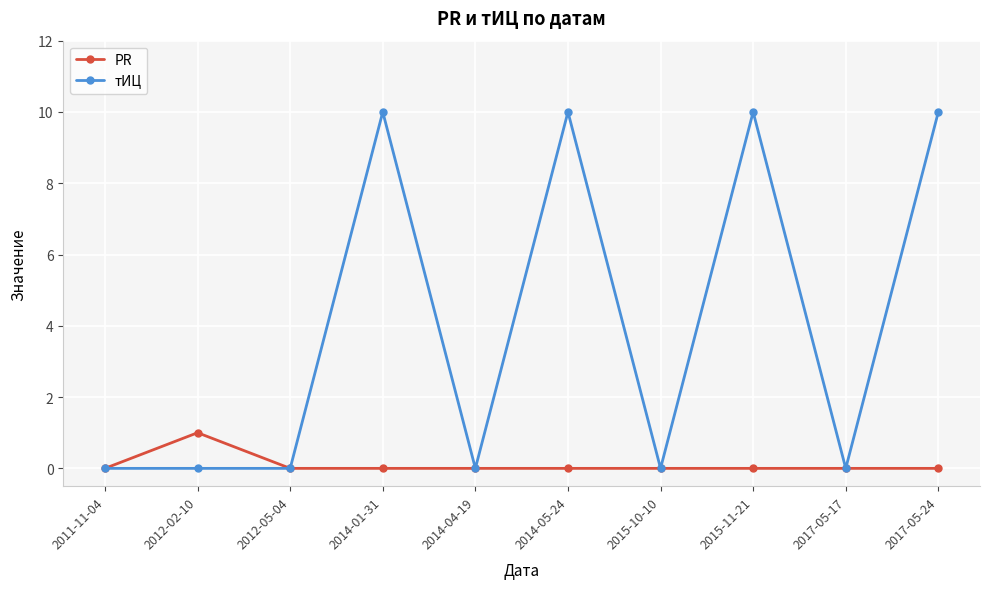

At how many categories does at least one series exceed 7?

4